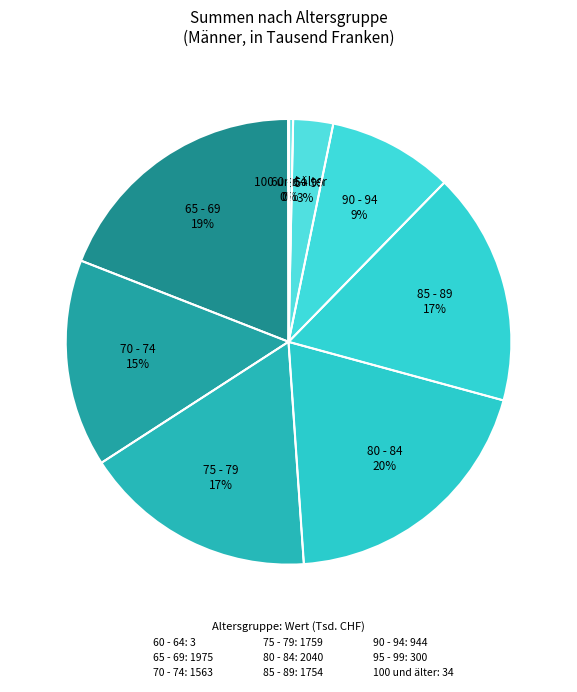

Rank the categories by value from lowest to highest.

60 - 64, 100 und älter, 95 - 99, 90 - 94, 70 - 74, 85 - 89, 75 - 79, 65 - 69, 80 - 84